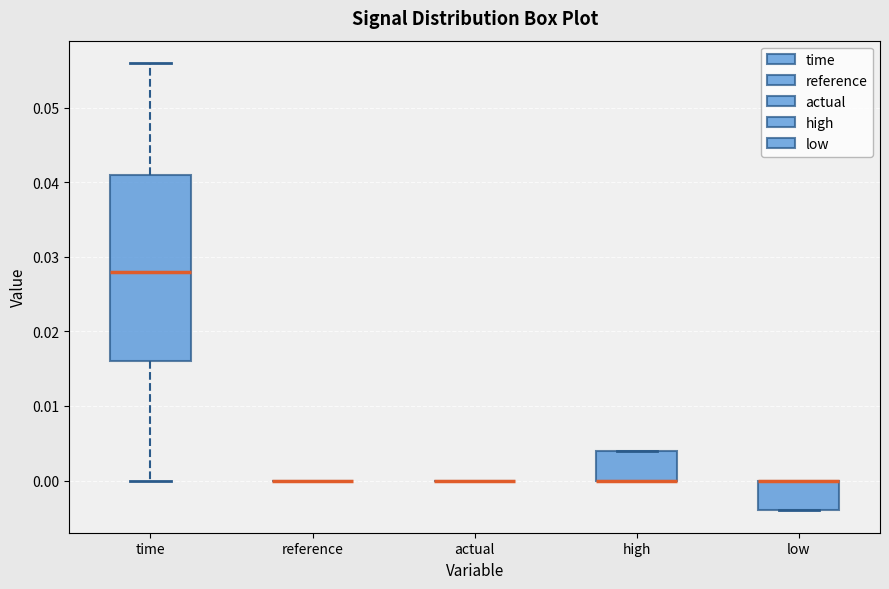

Where does the lower whisker of the box for time end on the y-axis? The values are not printed on the chart, so give them approximately, as read against the axis.

0.000